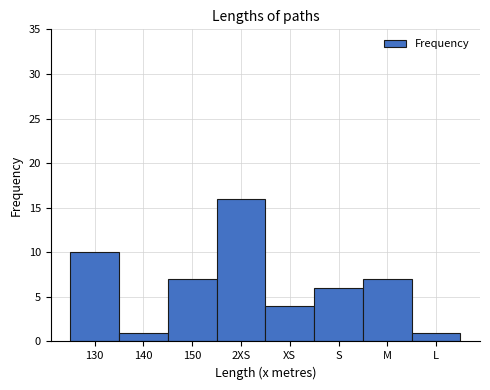

Reading left to right, extract all data points from this chart.

130=10	140=1	150=7	2XS=16	XS=4	S=6	M=7	L=1